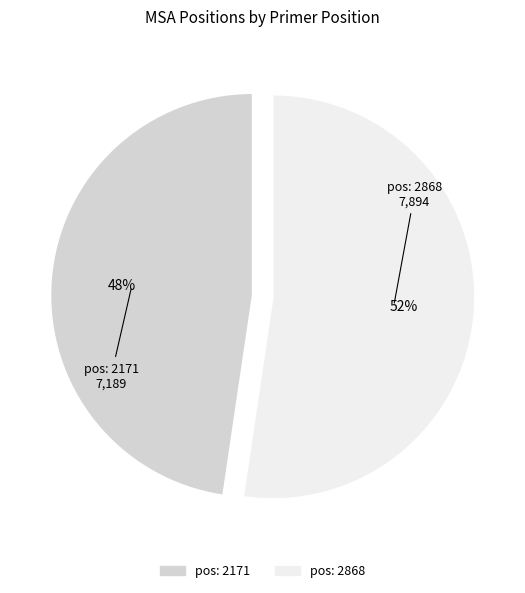

Which category has the smallest portion of the pie?

pos: 2171